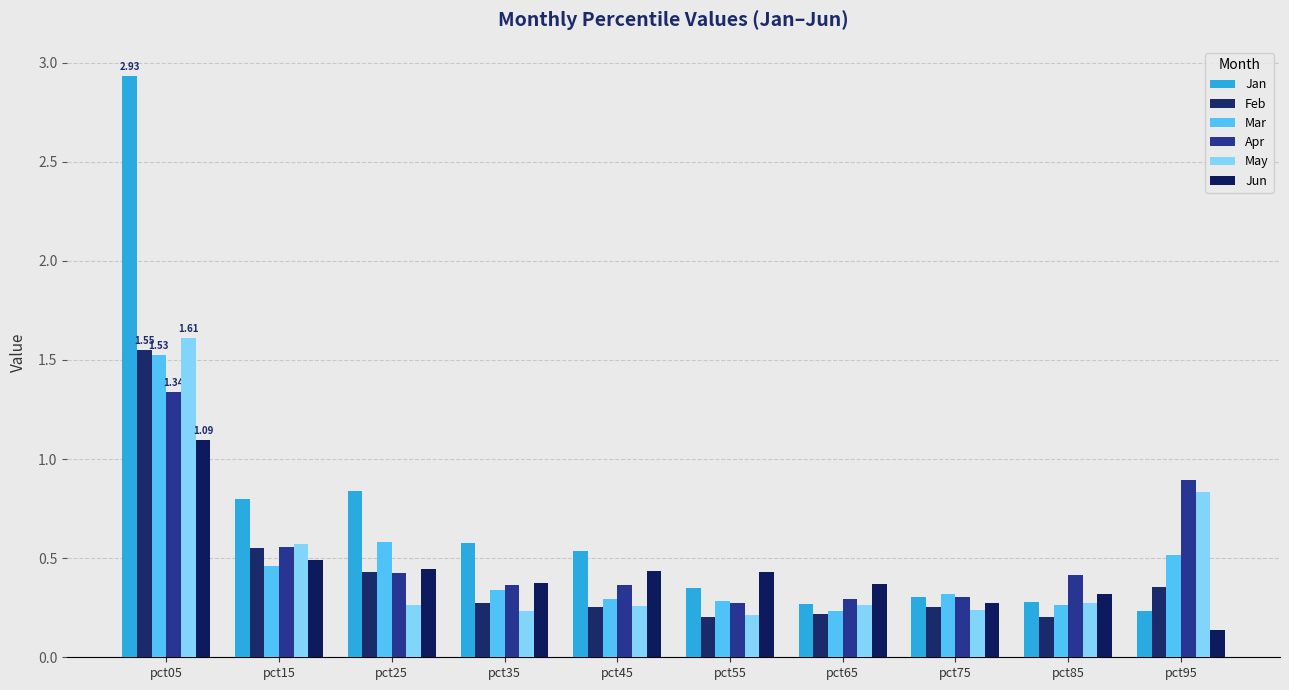

Which category has the lowest value in the Apr series?

pct55